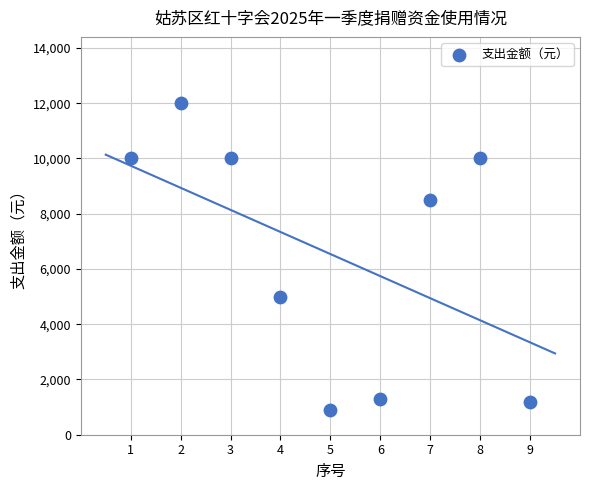

What is the range of Y values (max minus min)?

11100